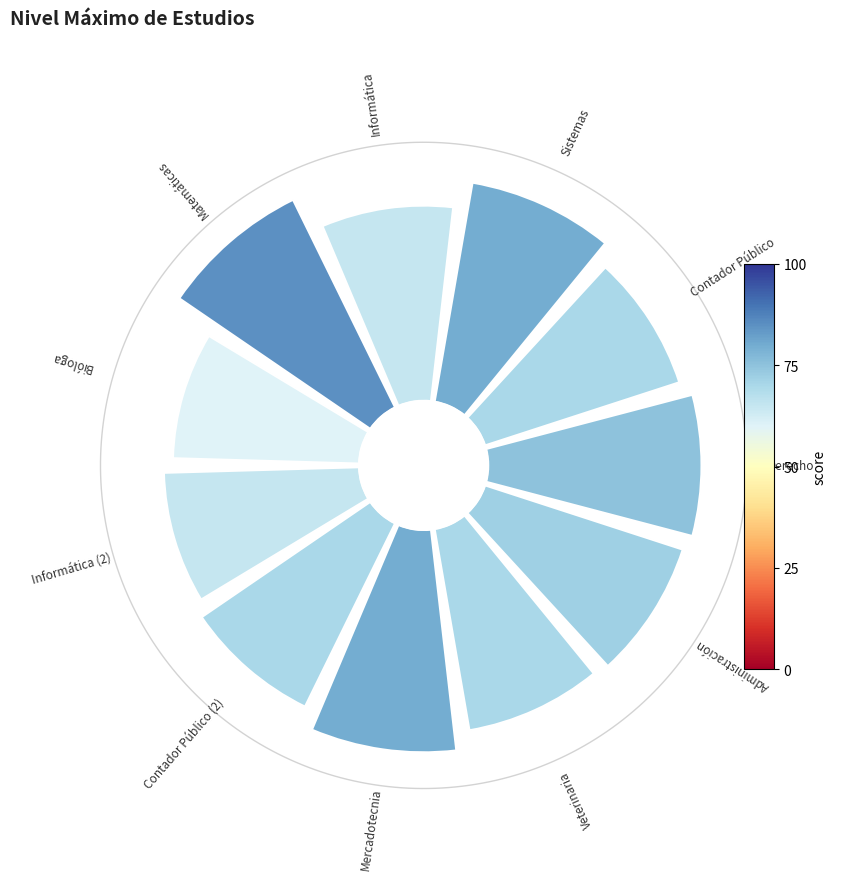

Does any single category account for the majority?

No